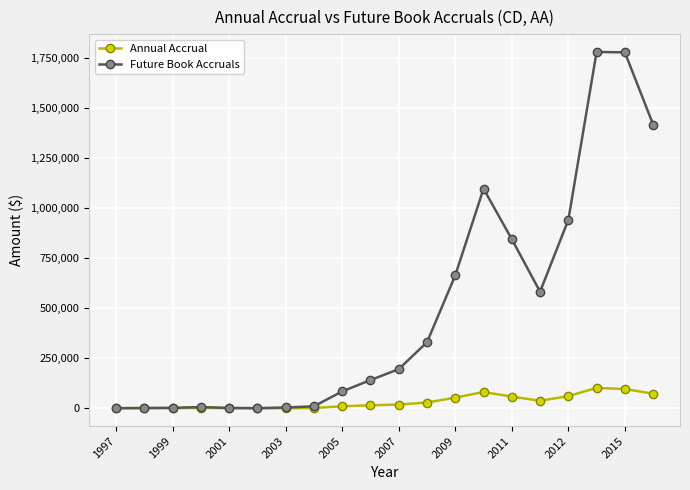

What are all the series names shown in the legend?

Annual Accrual, Future Book Accruals